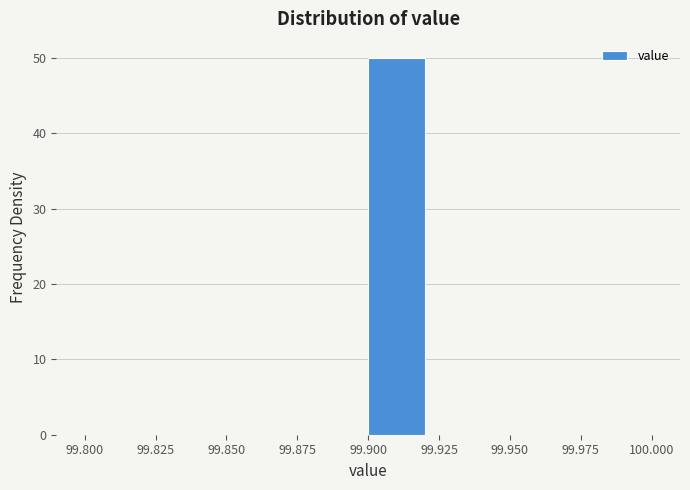

Reading left to right, transcribe this chart: for each bar, give the range it covers on the x-axis and its height. The values are not printed on the chart, so give them approximately, as read against the axis.

99.80 to 99.82: 0
99.82 to 99.84: 0
99.84 to 99.86: 0
99.86 to 99.88: 0
99.88 to 99.90: 0
99.90 to 99.92: 50
99.92 to 99.94: 0
99.94 to 99.96: 0
99.96 to 99.98: 0
99.98 to 100.00: 0